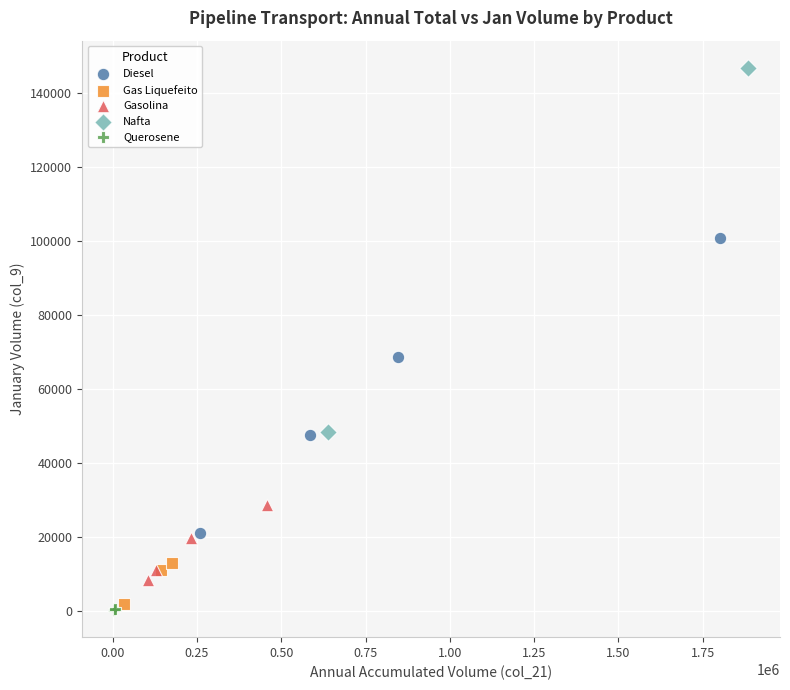

Which series reaches the minimum Y coordinate?

Querosene